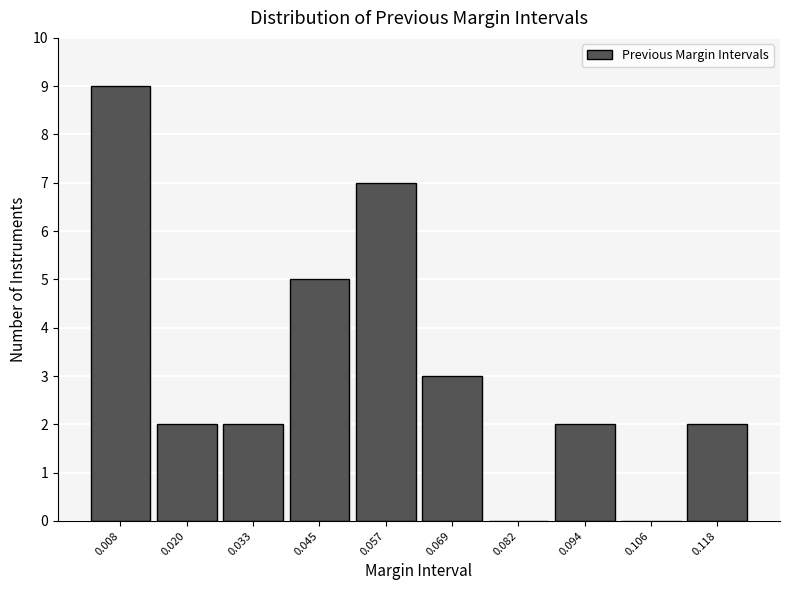

Reading left to right, list every bar in this chart as the range it spans on the x-axis followed by its height. Neither the bar edges nor the heights are printed on the chart, so give them approximately, as read against the axes.

0.002 to 0.014: 9
0.014 to 0.026: 2
0.026 to 0.038: 2
0.038 to 0.050: 5
0.050 to 0.064: 7
0.064 to 0.076: 3
0.076 to 0.088: 0
0.088 to 0.100: 2
0.100 to 0.112: 0
0.112 to 0.124: 2